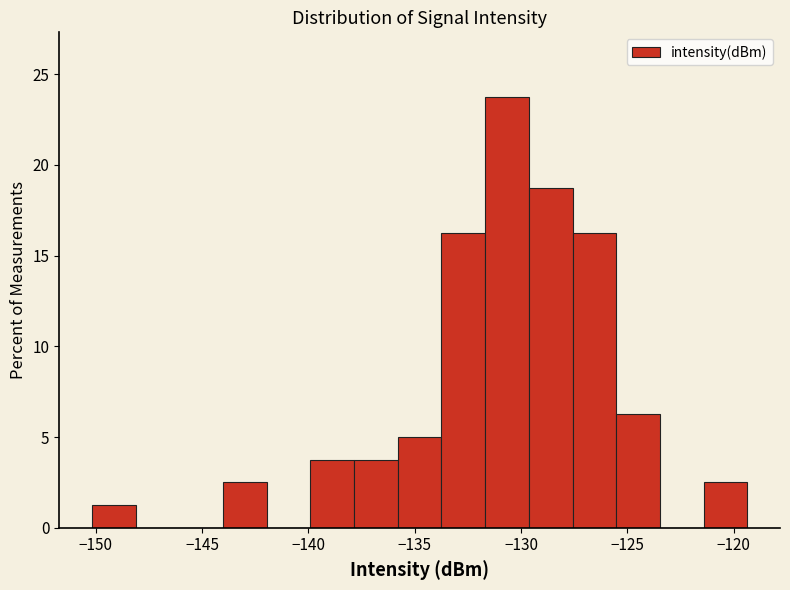

Reading left to right, list every bar in this chart as the range it spans on the x-axis followed by its height. Neither the bar edges nor the heights are printed on the chart, so give them approximately, as read against the axes.

-150.0 to -148.0: 1.5
-148.0 to -146.0: 0
-146.0 to -144.0: 0
-144.0 to -142.0: 2.5
-142.0 to -140.0: 0
-140.0 to -138.0: 4.0
-138.0 to -136.0: 4.0
-136.0 to -133.5: 5.0
-133.5 to -131.5: 16.5
-131.5 to -129.5: 24.0
-129.5 to -127.5: 19.0
-127.5 to -125.5: 16.5
-125.5 to -123.5: 6.5
-123.5 to -121.5: 0
-121.5 to -119.5: 2.5